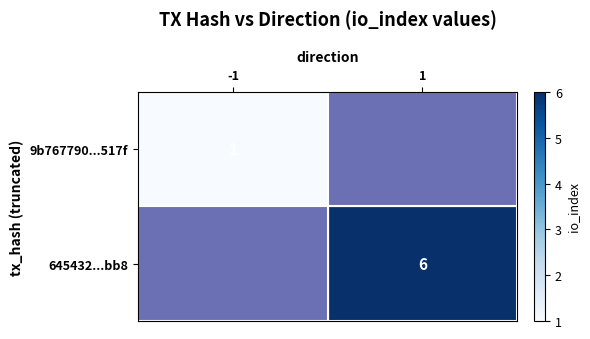

Between -1 and 1, which is larger?

1